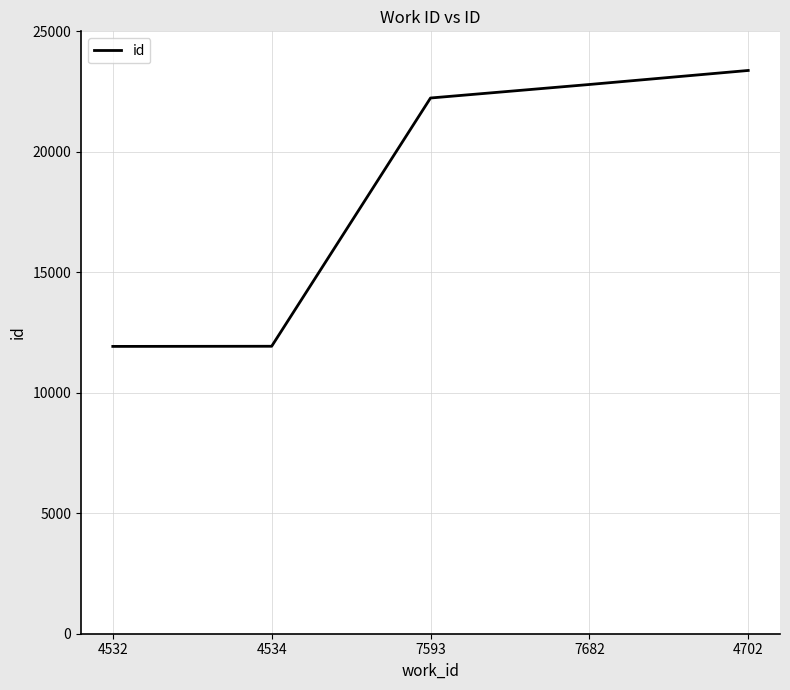

What is the change in value from 7593 to 4702?

+1143